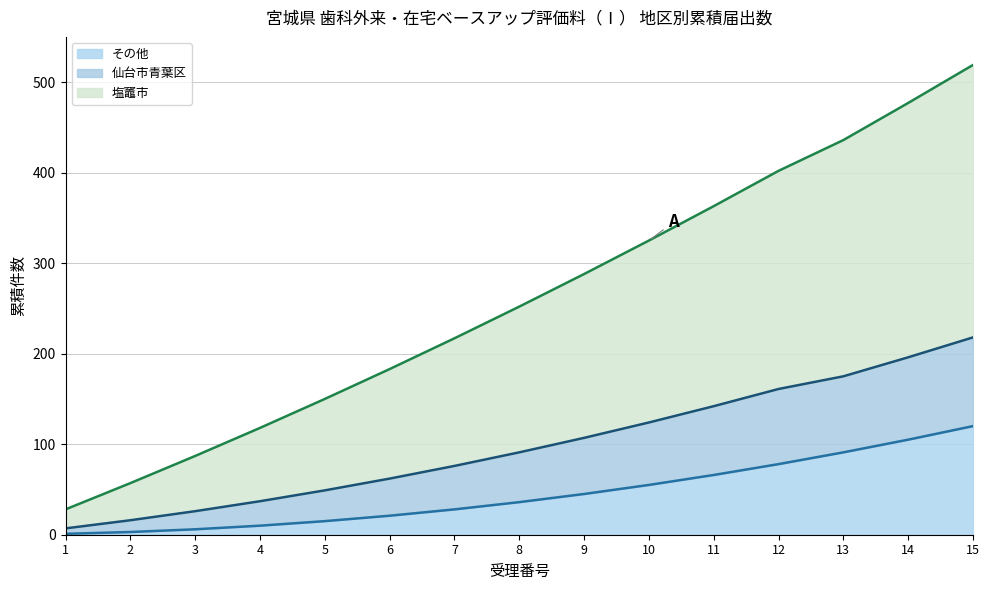

Reading right to left, extract all data points from this chart.

15=519	14=477	13=436	12=402	11=363	10=325	9=288	8=252	7=217	6=183	5=150	4=118	3=87	2=57	1=28